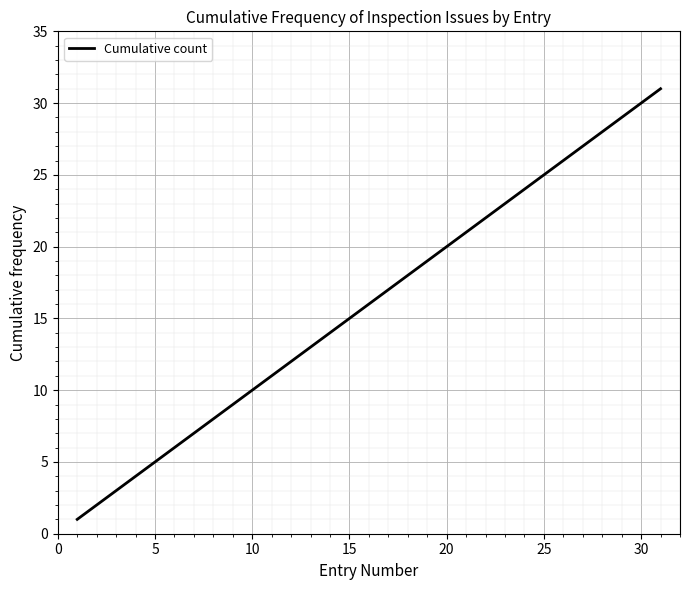

How many categories are shown in the chart?

31